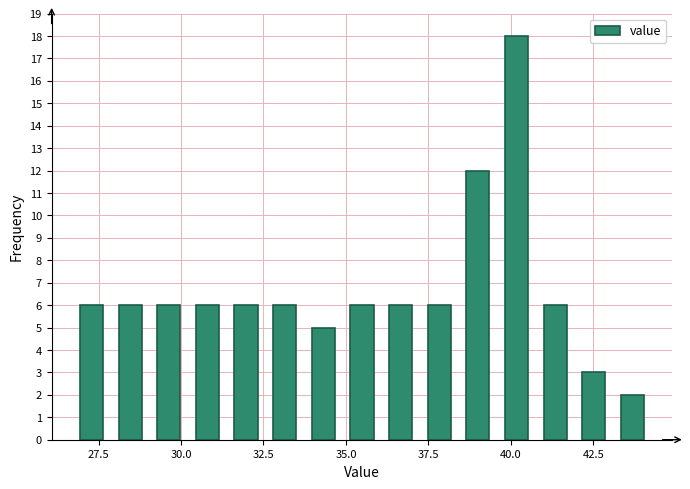

Read against the x-axis, roughly where is the centre of the tallest bar?

40.0